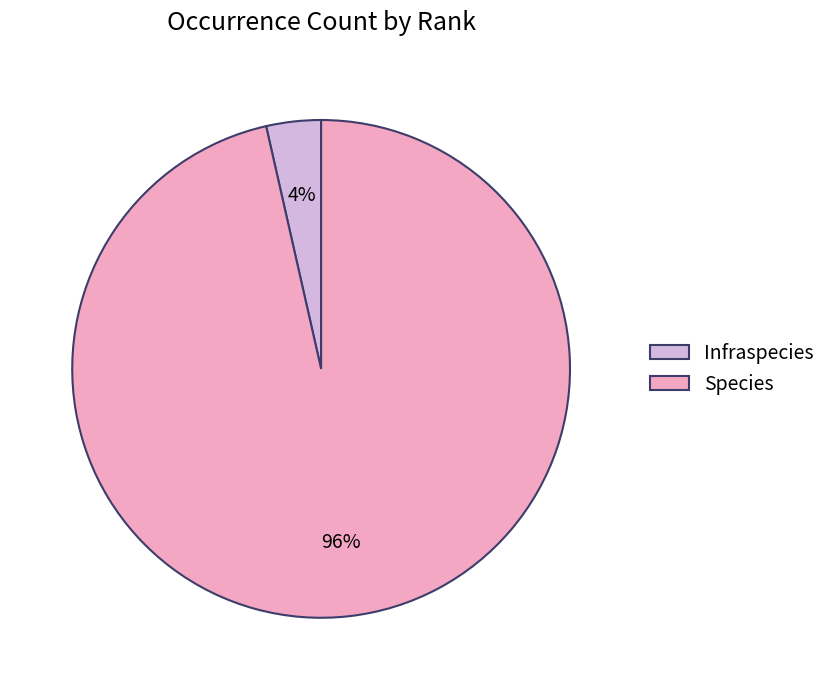

Is Infraspecies the majority of the pie?

No